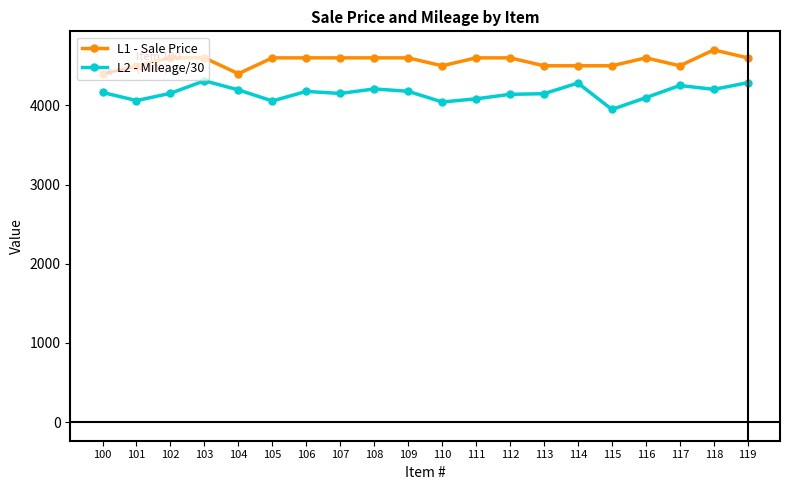

What is the total value across all series at 110?

8542.6